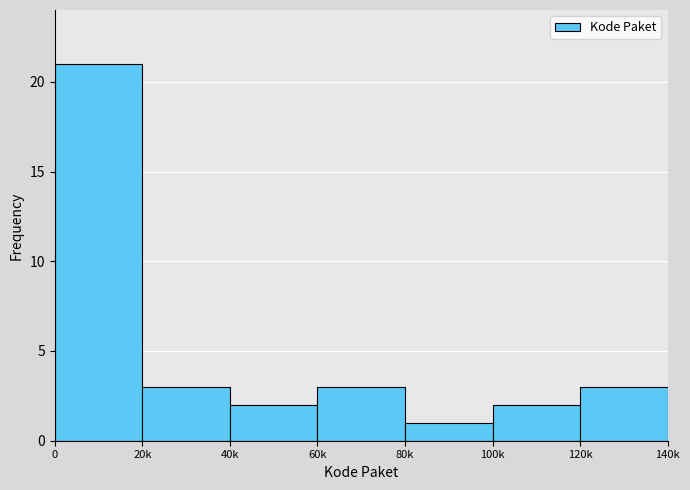

Reading left to right, what are all the values shown in this chart?

21	3	2	3	1	2	3